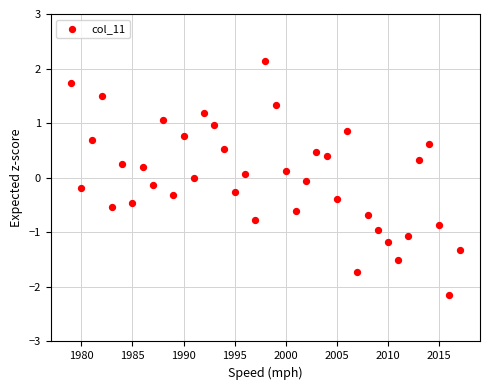

What is the range of Y values (max minus min)?

4.3